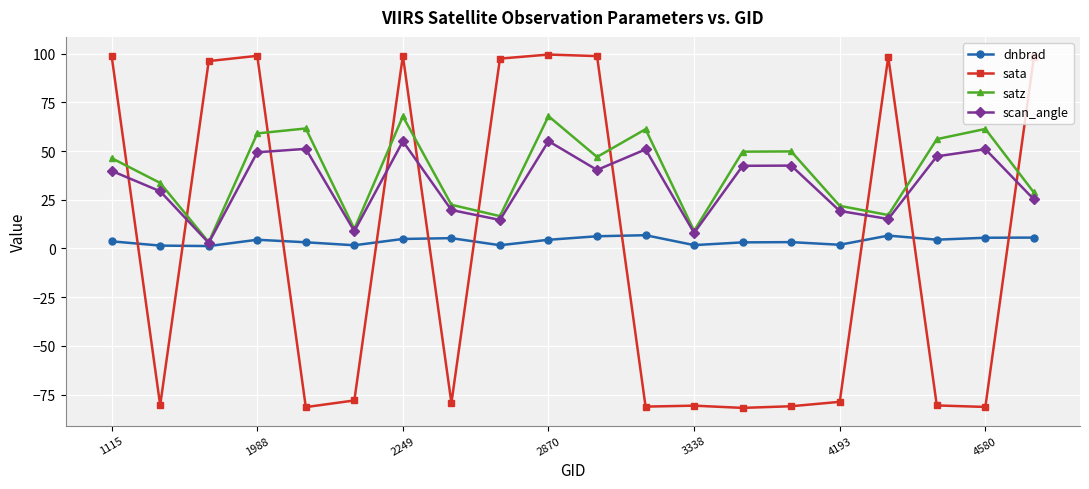

Which series has the largest range (max minus min)?

sata